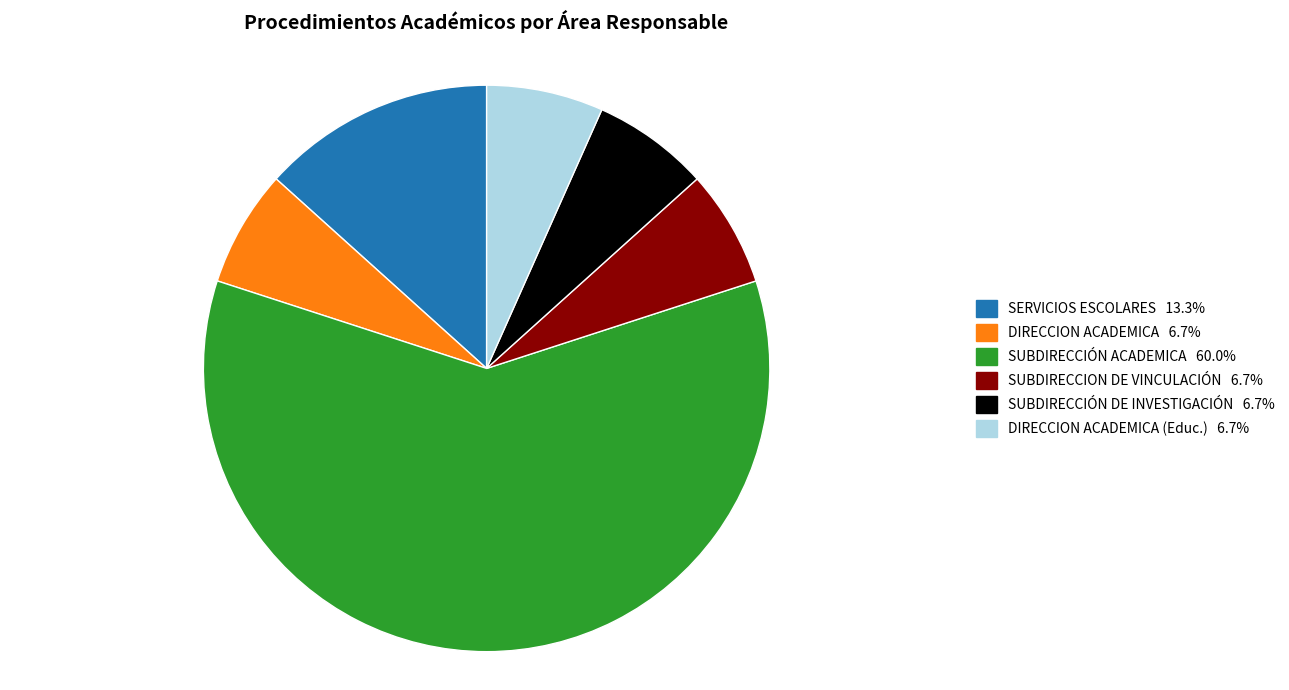

Is there any slice that represents more than half of the pie?

Yes